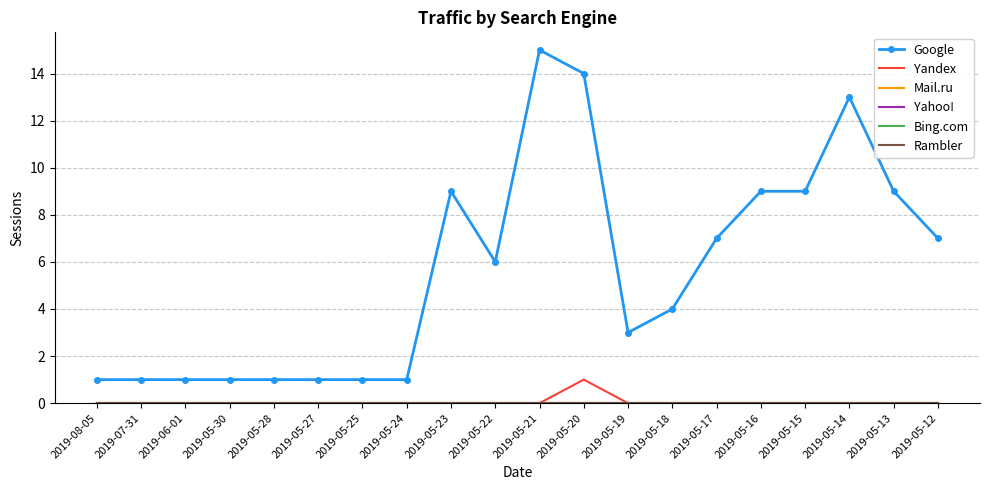

How many lines are shown in the chart?

6